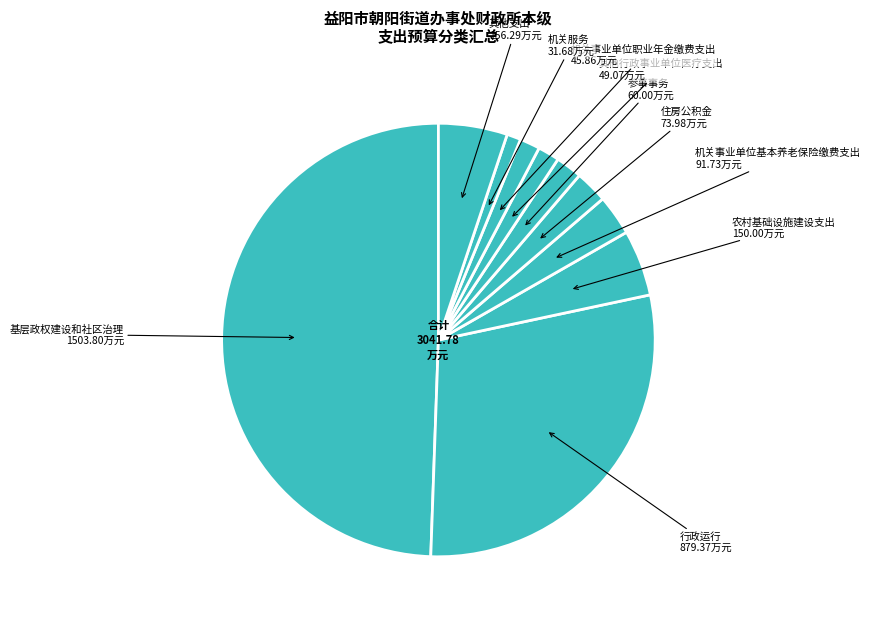

Do 机关事业单位基本养老保险缴费支出 91.73万元 and 农村基础设施建设支出 150.00万元 together represent more than half of the pie?

No